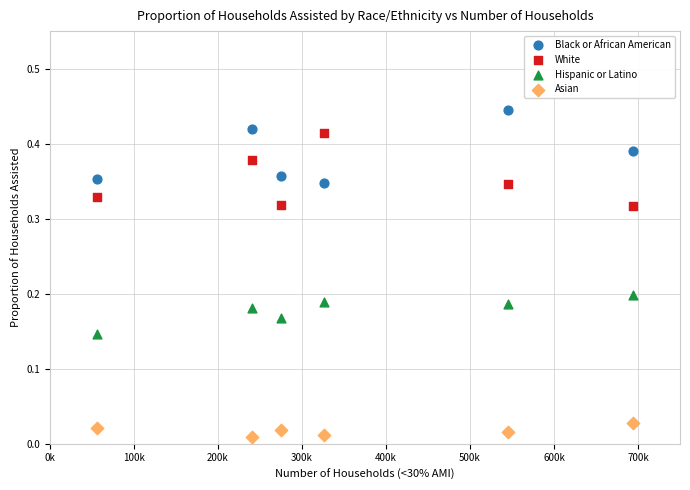

Which series contains the highest Y value?

Black or African American